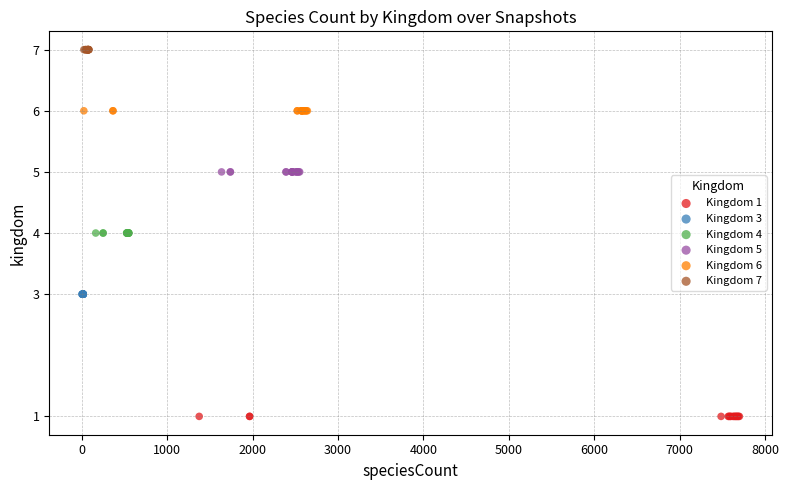

Which series reaches the maximum Y coordinate?

Kingdom 7